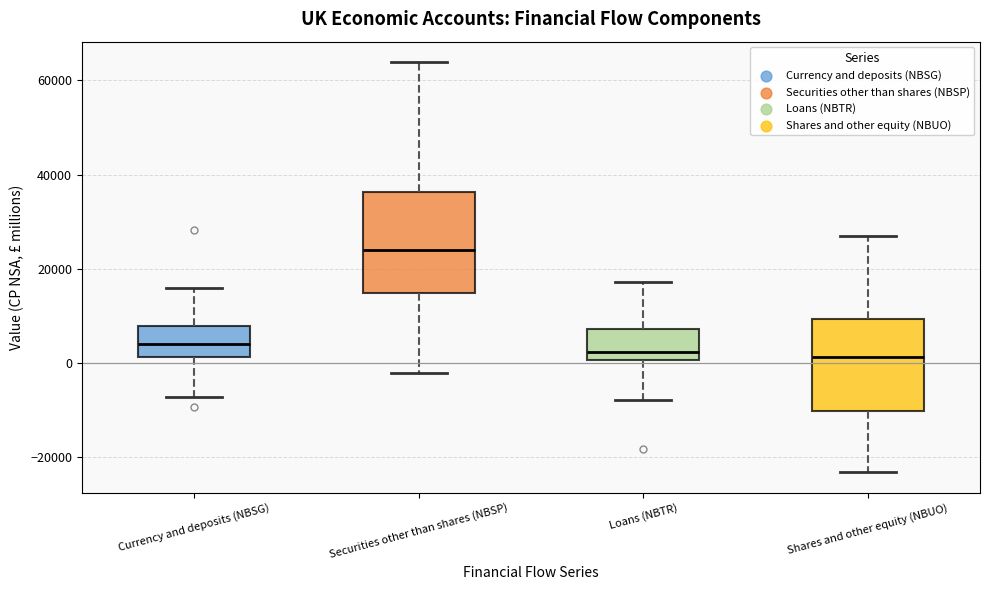

Reading left to right, transcribe this box plot: for each box, give where its median line is, the range the box spans, and where its two whiskers end, as read against the y-axis. The values are not printed on the chart, so give them approximately, as read against the axis.

Currency and deposits (NBSG): median 4000, box 2000 to 8000, whiskers -8000 to 16000
Securities other than shares (NBSP): median 24000, box 14000 to 36000, whiskers -2000 to 64000
Loans (NBTR): median 2000, box 0 to 8000, whiskers -8000 to 18000
Shares and other equity (NBUO): median 2000, box -10000 to 10000, whiskers -24000 to 28000